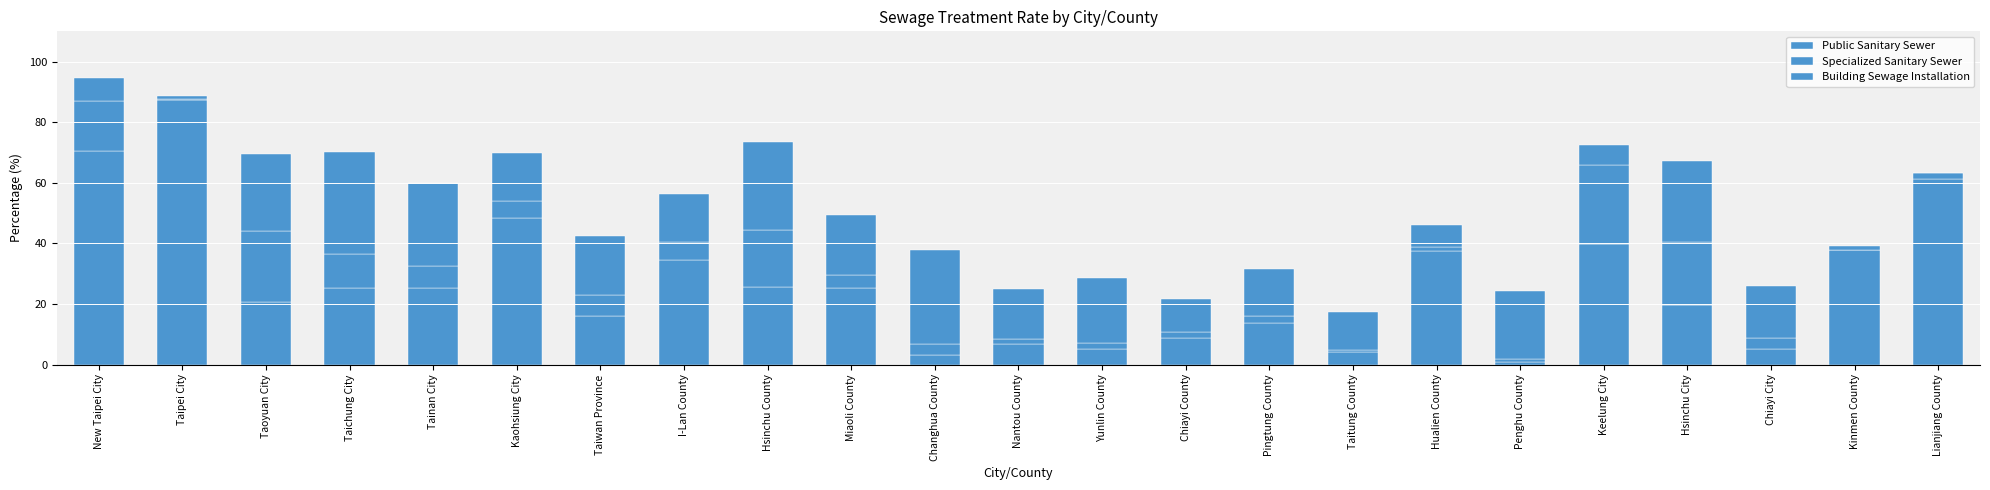

The value of Specialized Sanitary Sewer at Changhua County is 3.4. True or false?

True